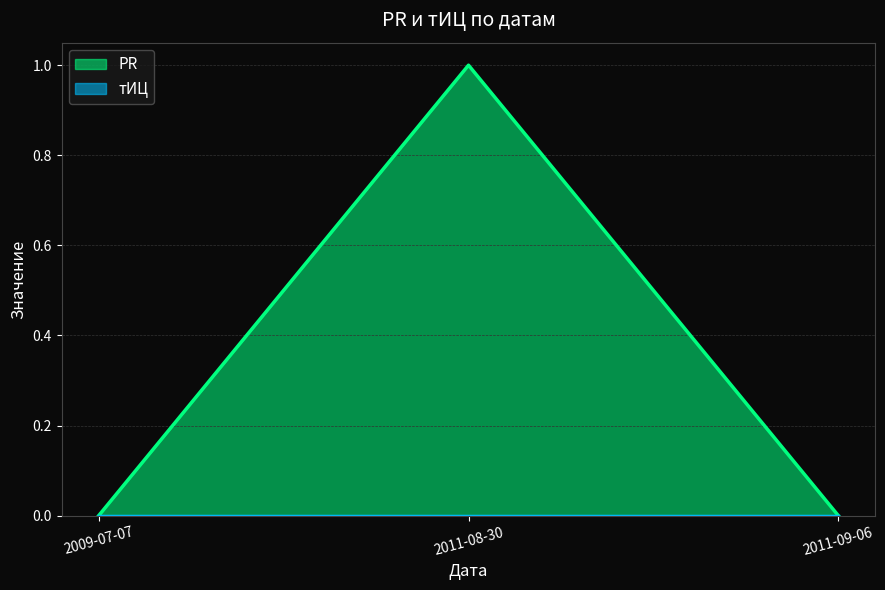

True or false: the data shows -1 at 2011-09-06.

False